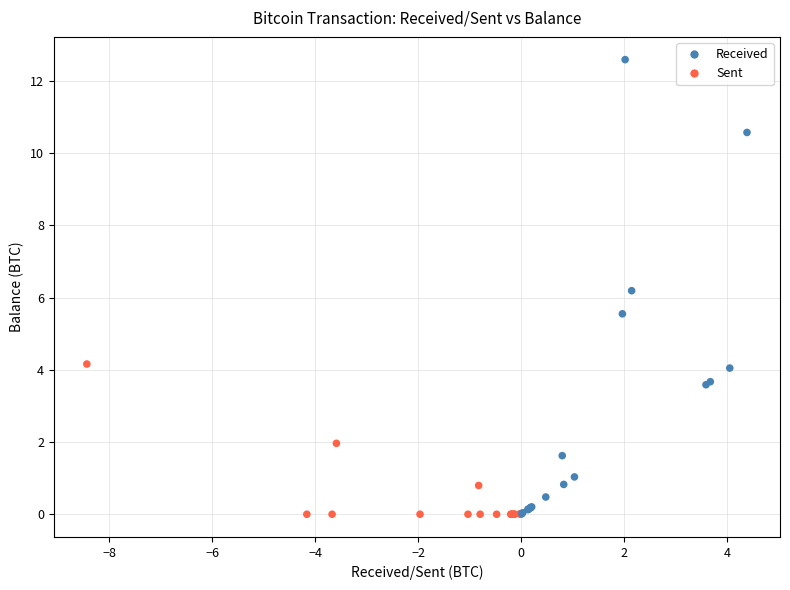

What Y value in the scatter plot is closest to 6?

6.2